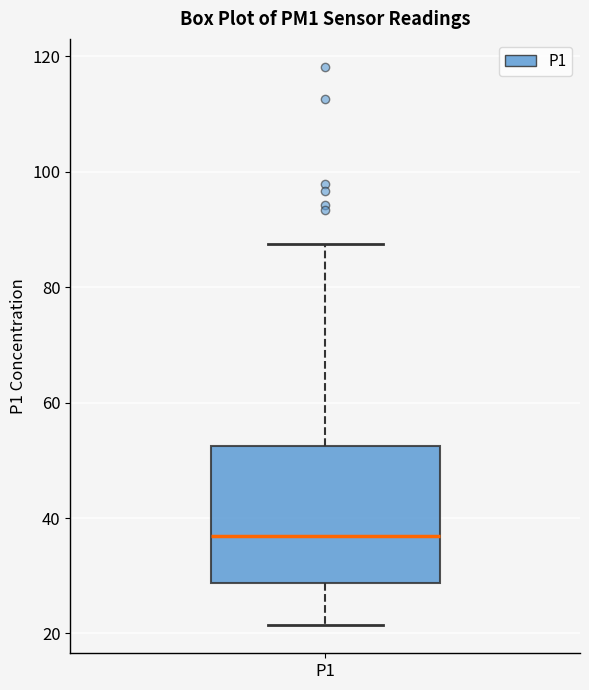

Where does the lower whisker of the box for P1 end on the y-axis? The values are not printed on the chart, so give them approximately, as read against the axis.

22